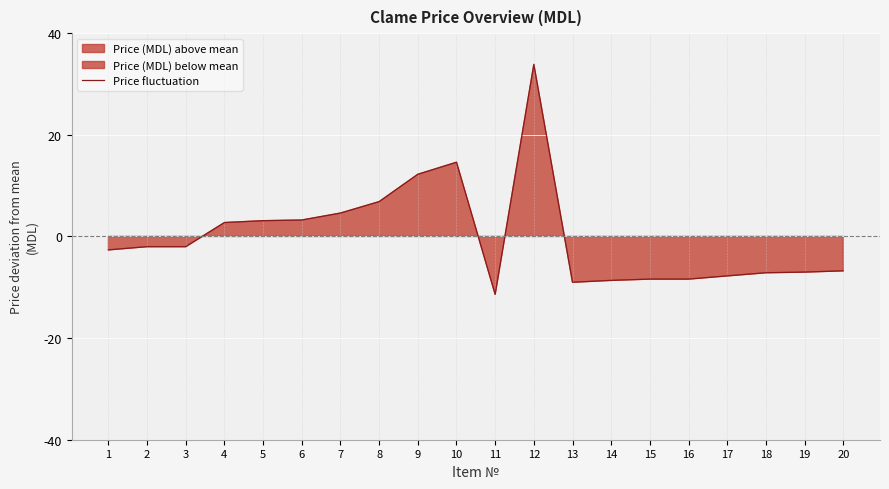

True or false: the data shows -1.2 at 2.

False